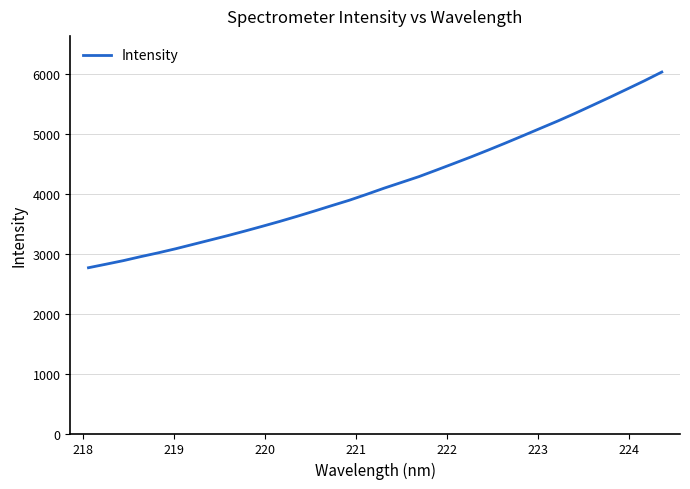

What is the greatest value displayed?

6035.9